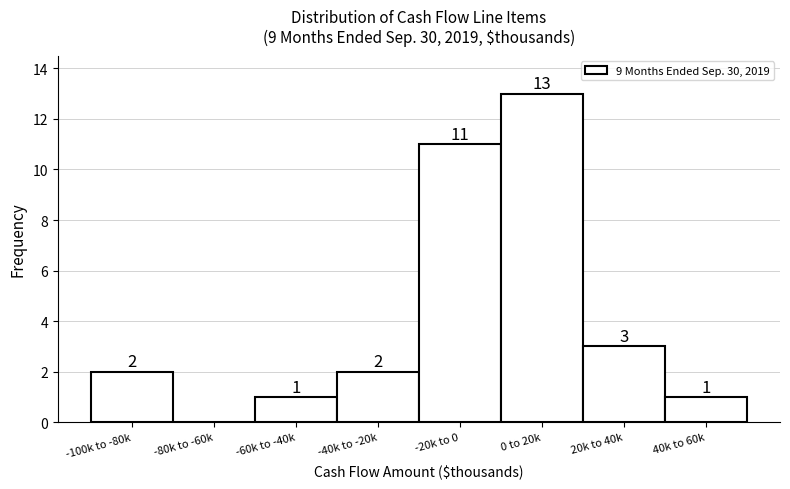

Reading left to right, list all the values displayed in this chart.

-100k to -80k=2	-80k to -60k=0	-60k to -40k=1	-40k to -20k=2	-20k to 0=11	0 to 20k=13	20k to 40k=3	40k to 60k=1